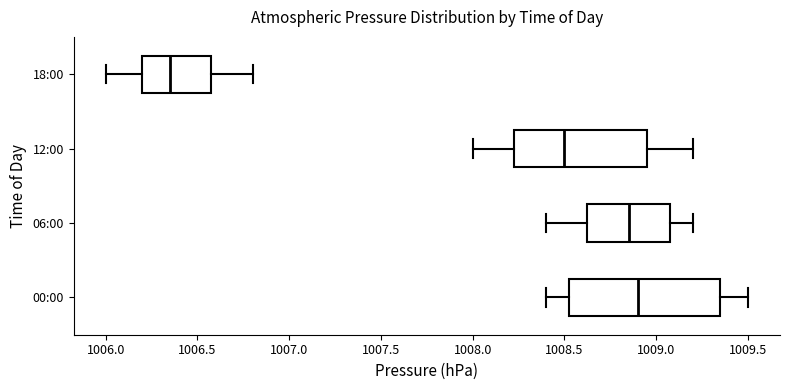

Reading bottom to top, read every box against the x-axis: the position of its median line, the range the box covers, and the ends of its whiskers. The values are not printed on the chart, so give them approximately, as read against the axis.

00:00: median 1008.90, box 1008.55 to 1009.35, whiskers 1008.40 to 1009.50
06:00: median 1008.85, box 1008.65 to 1009.10, whiskers 1008.40 to 1009.20
12:00: median 1008.50, box 1008.25 to 1008.95, whiskers 1008.00 to 1009.20
18:00: median 1006.35, box 1006.20 to 1006.60, whiskers 1006.00 to 1006.80